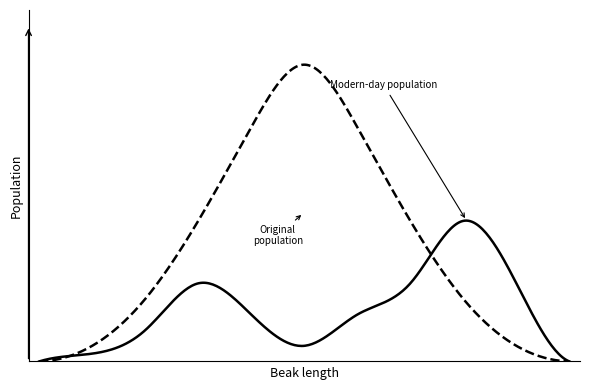

The Original population series shows 46 at 7. True or false?

False